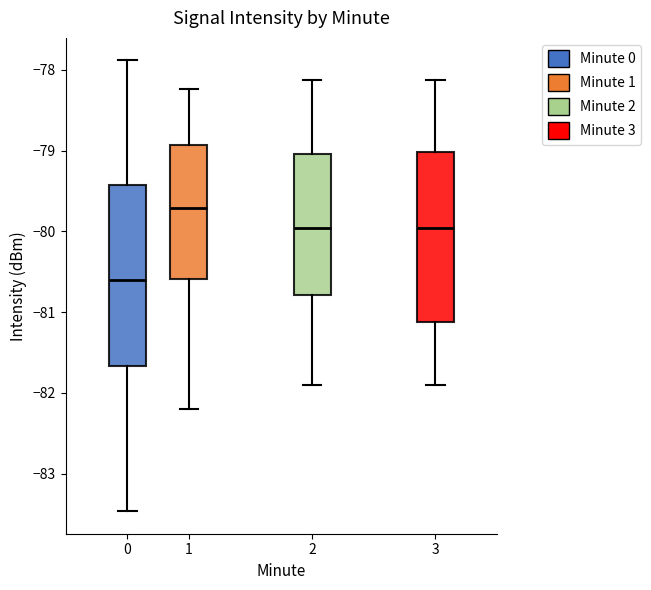

Reading left to right, read every box against the y-axis: the position of its median line, the range the box covers, and the ends of its whiskers. The values are not printed on the chart, so give them approximately, as read against the axis.

0: median -80.6, box -81.7 to -79.4, whiskers -83.5 to -77.9
1: median -79.7, box -80.6 to -78.9, whiskers -82.2 to -78.2
2: median -80.0, box -80.8 to -79.0, whiskers -81.9 to -78.1
3: median -80.0, box -81.1 to -79.0, whiskers -81.9 to -78.1